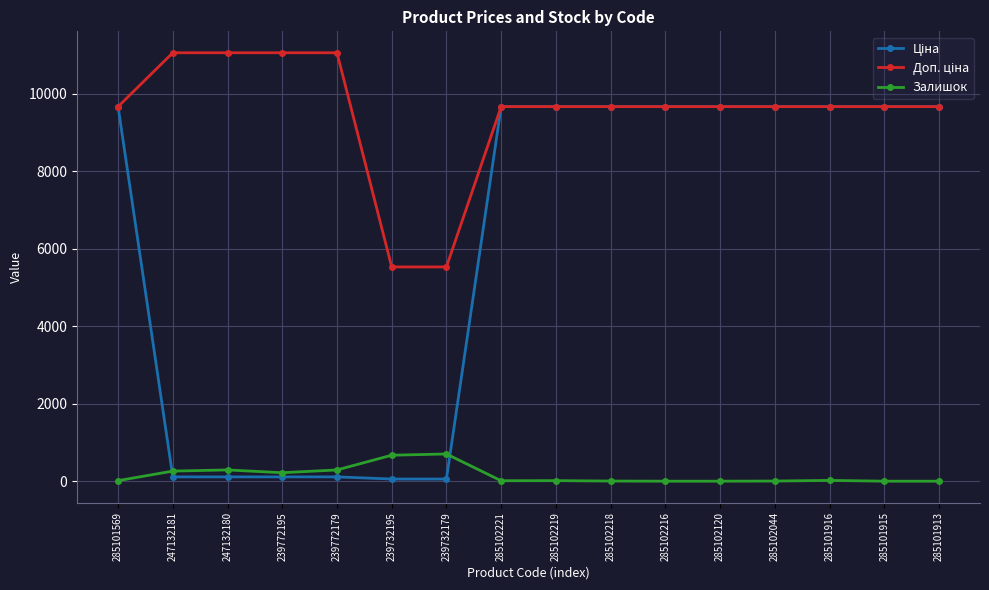

The Залишок series shows 20.0 at 285101916. True or false?

True